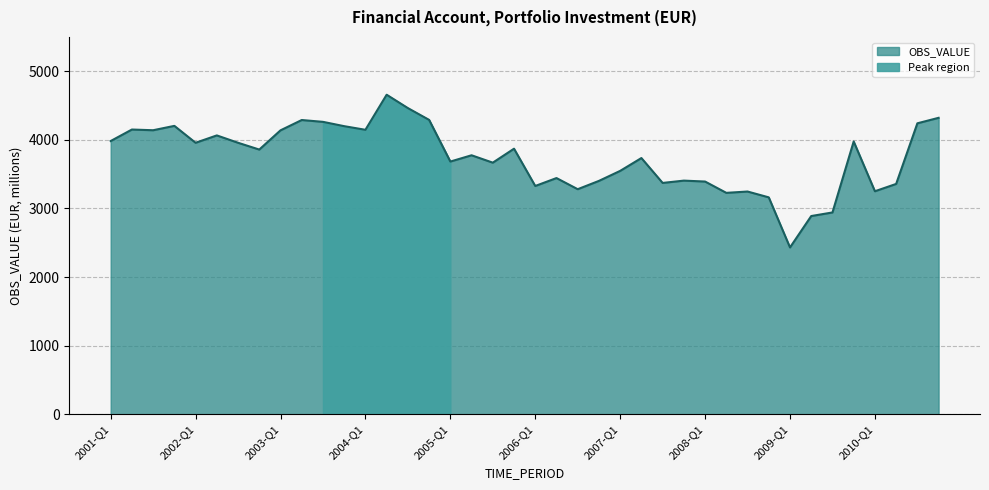

Rank the categories by value from lowest to highest.

2009-Q1, 2009-Q2, 2009-Q3, 2008-Q4, 2008-Q2, 2008-Q3, 2010-Q1, 2006-Q3, 2006-Q1, 2010-Q2, 2007-Q3, 2008-Q1, 2006-Q4, 2007-Q4, 2006-Q2, 2007-Q1, 2005-Q3, 2005-Q1, 2007-Q2, 2005-Q2, 2002-Q4, 2005-Q4, 2002-Q1, 2002-Q3, 2009-Q4, 2001-Q1, 2002-Q2, 2003-Q1, 2001-Q3, 2004-Q1, 2001-Q2, 2003-Q4, 2001-Q4, 2010-Q3, 2003-Q3, 2003-Q2, 2004-Q4, 2010-Q4, 2004-Q3, 2004-Q2